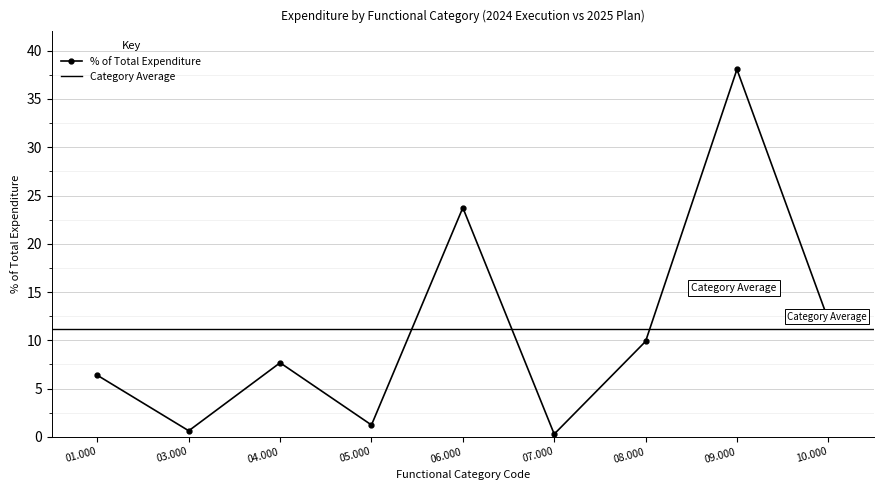

What is the difference between the maximum and second lowest values?

37.4